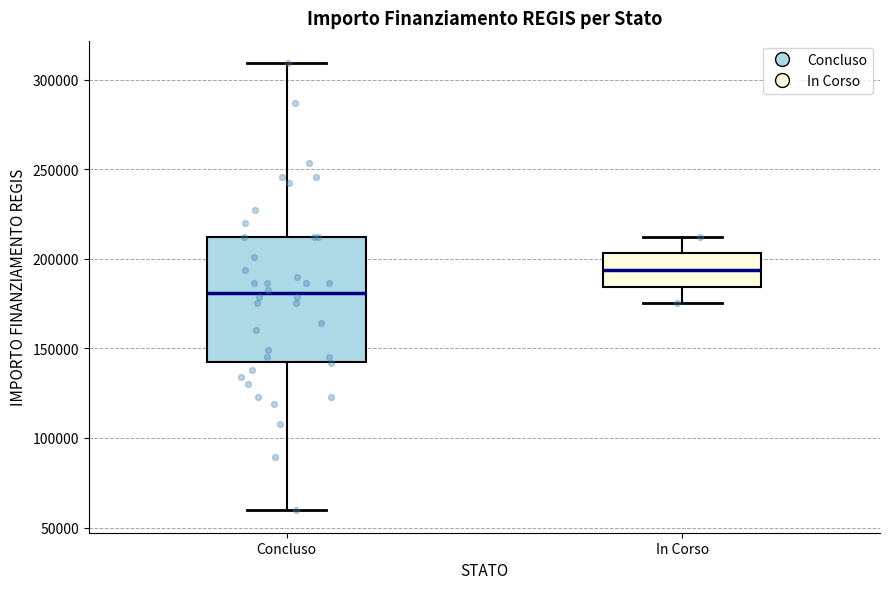

Comparing the boxes themselves (not the whiskers), which one is the tallest?

Concluso